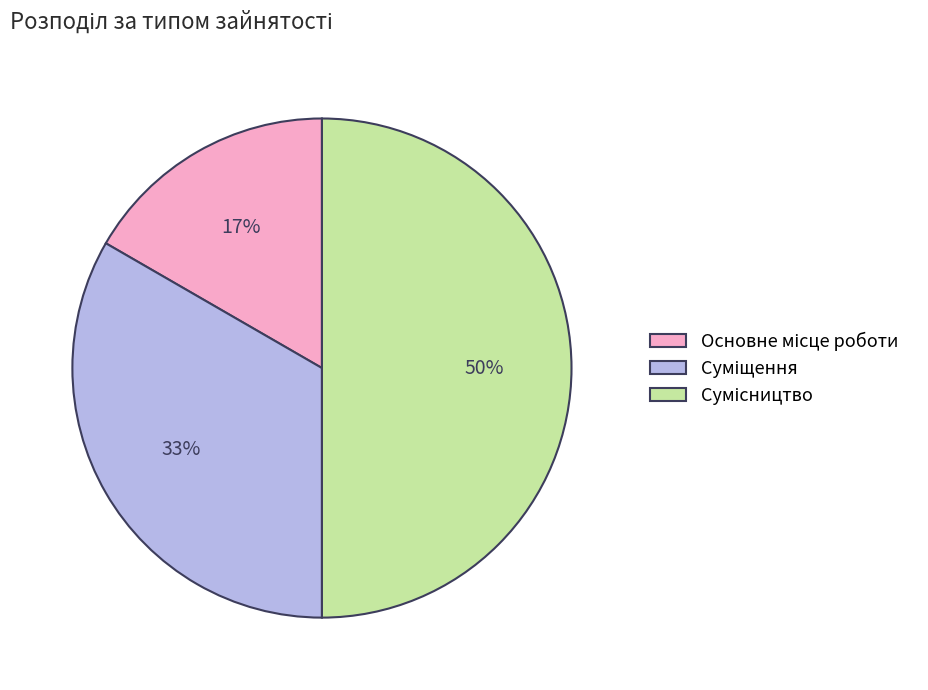

How many slices are in this pie chart?

3